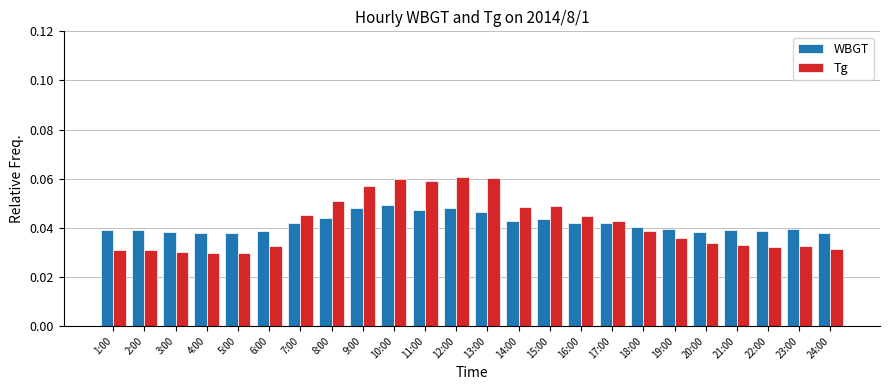

True or false: WBGT has a value of 0.1 at 21:00.

False